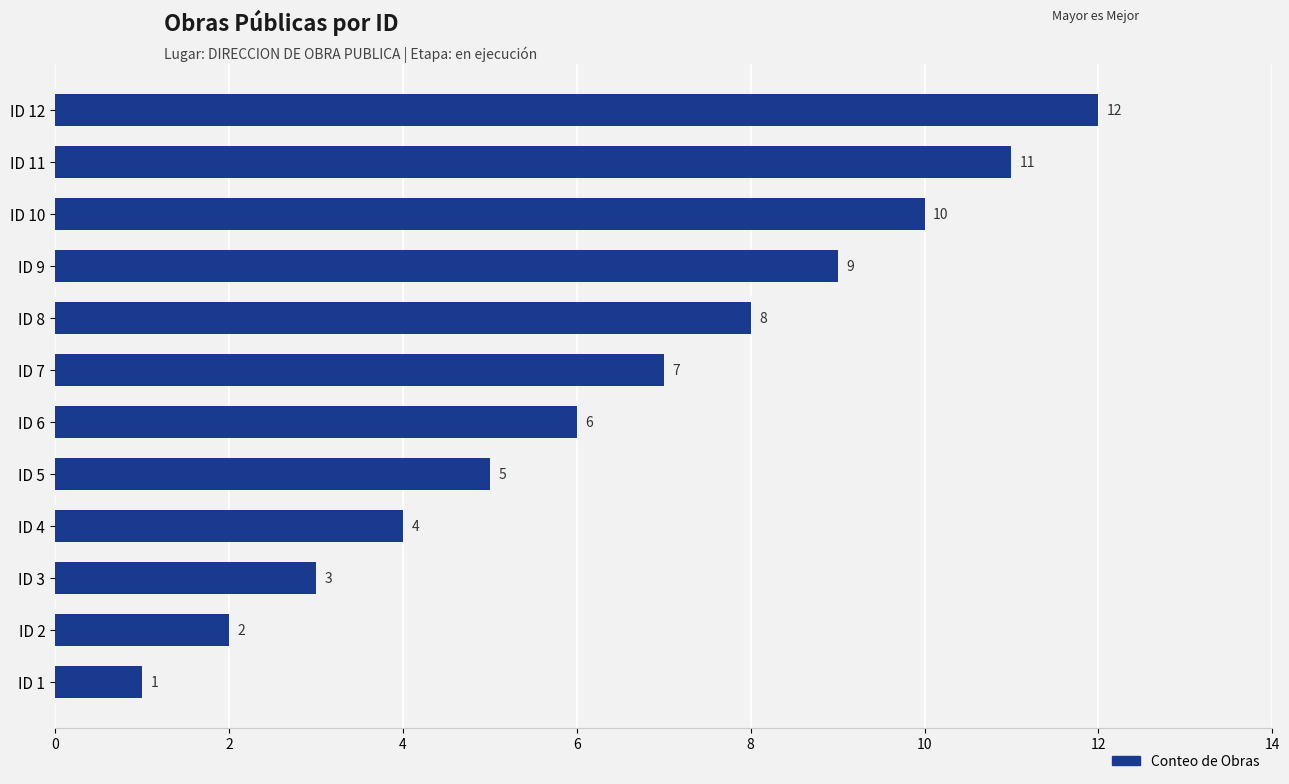

What is the ratio of the value at ID 12 to the value at ID 5?

2.4